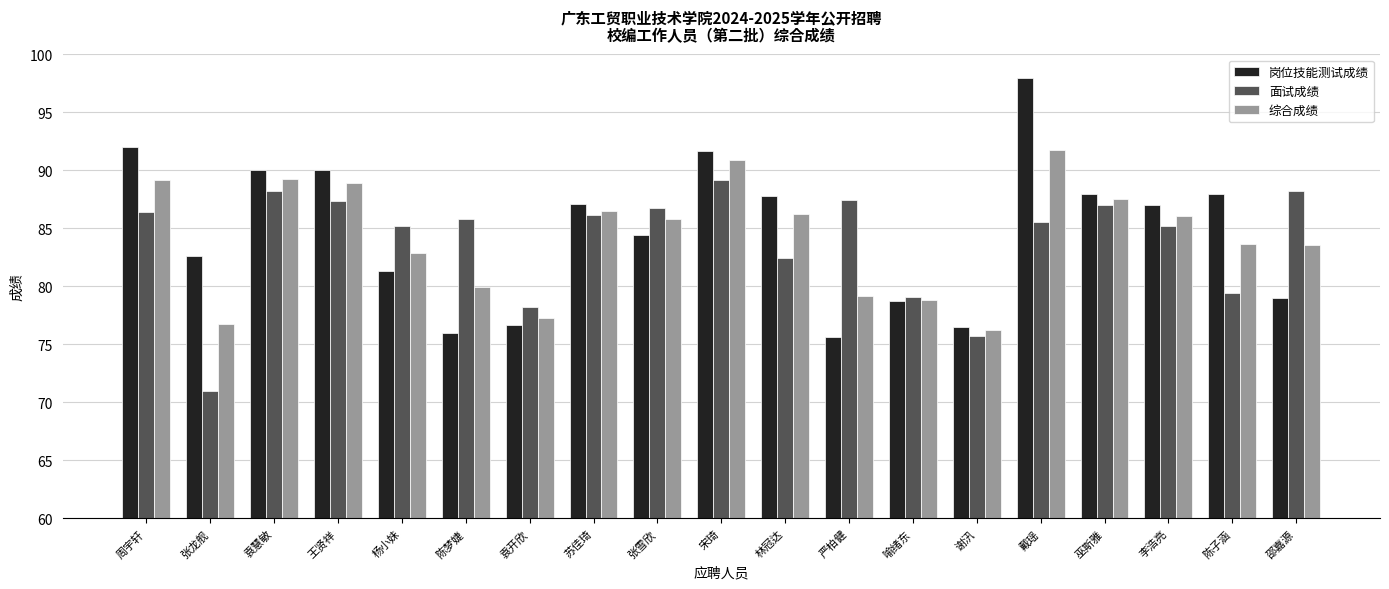

Where does the 综合成绩 series first go above 85?

周宇轩